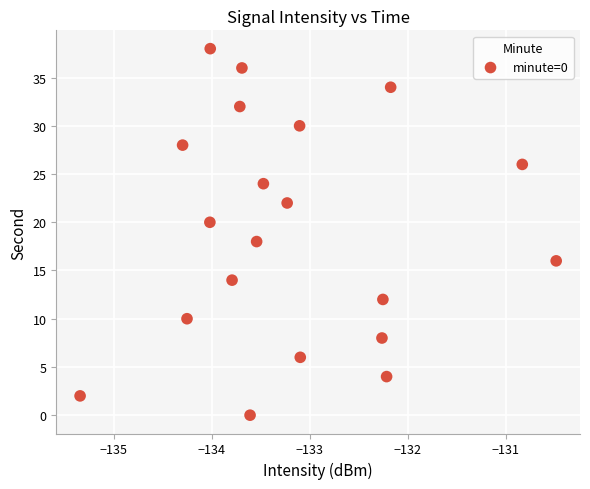

What is the range of Y values (max minus min)?

38